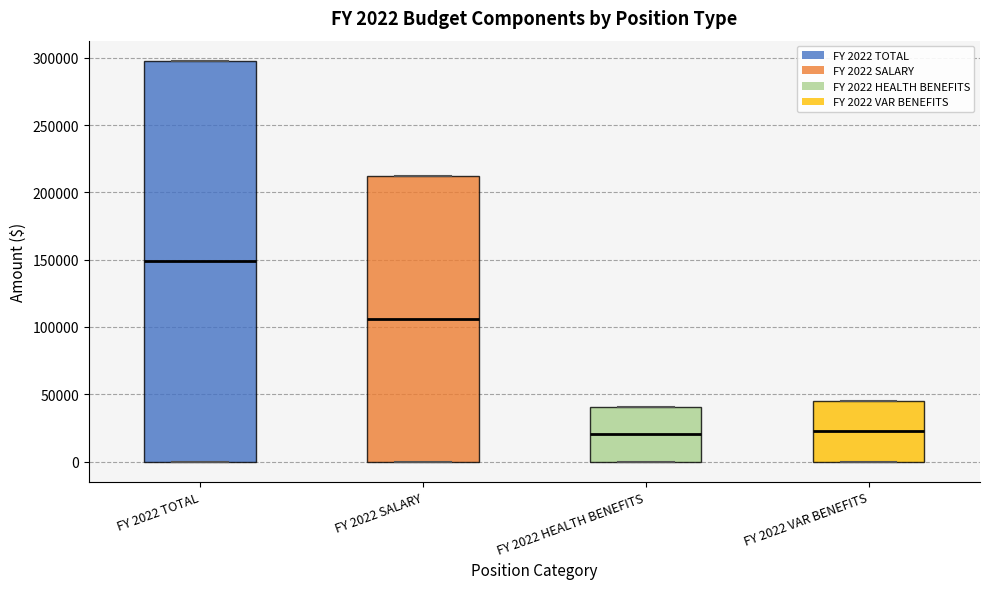

Comparing the boxes themselves (not the whiskers), which one is the tallest?

FY 2022 TOTAL